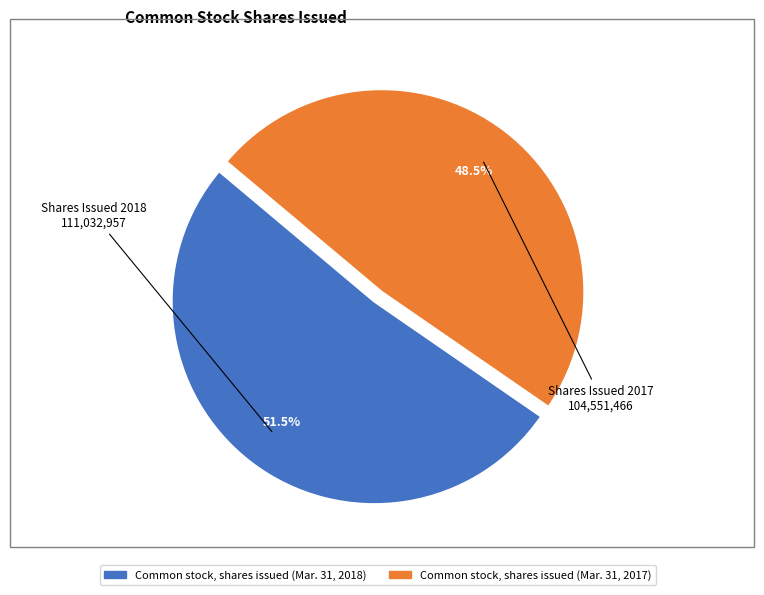

What is the total percentage of Common stock, shares issued (Mar. 31, 2017) and Common stock, shares issued (Mar. 31, 2018)?

100.0%